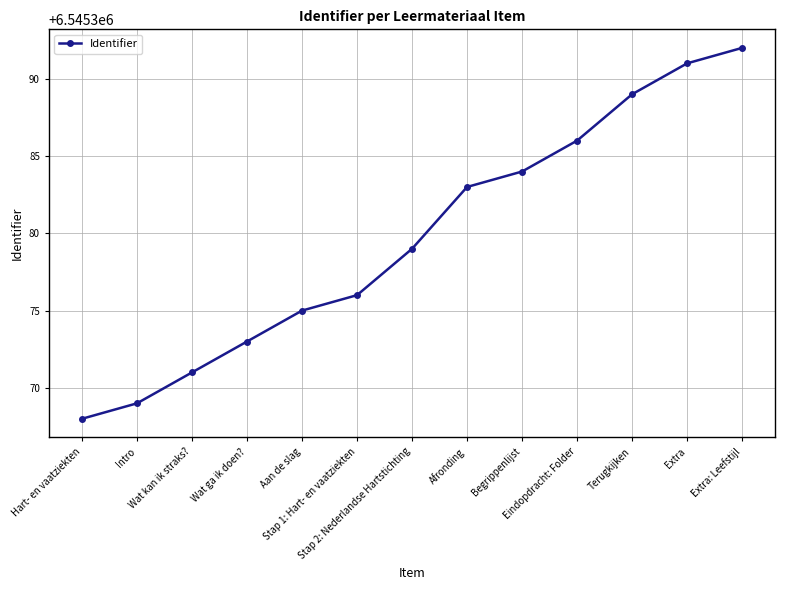

What is the average value?

6545380